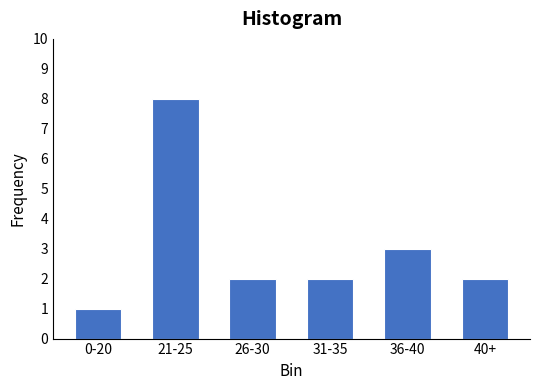

Reading left to right, what are all the values shown in this chart?

1	8	2	2	3	2